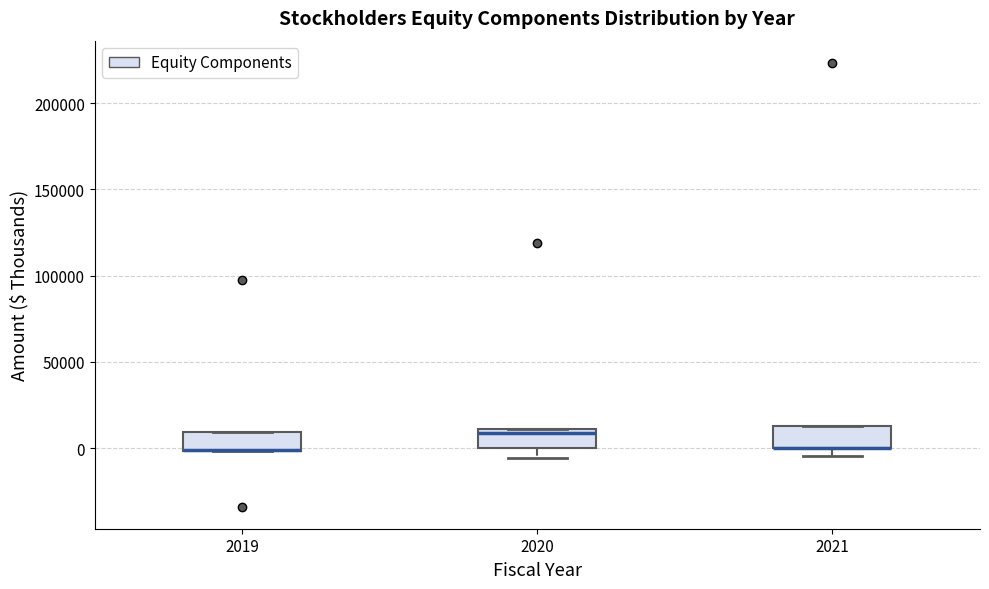

Where is the upper edge of the box at x = 2019 on the y-axis? The values are not printed on the chart, so give them approximately, as read against the axis.

10000